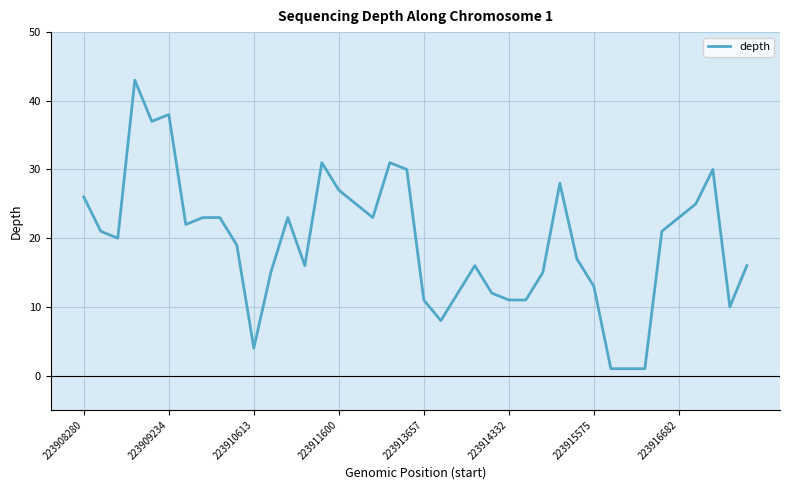

What is the difference between the second highest and minimum values?

37